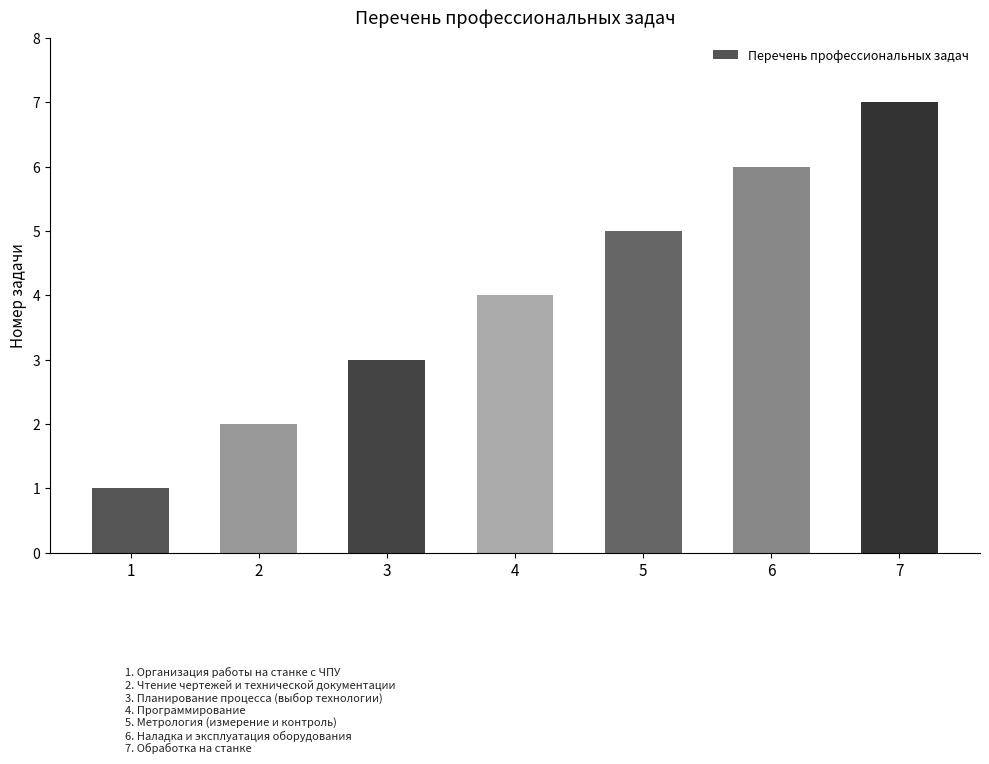

Which category has the highest value across all series?

7